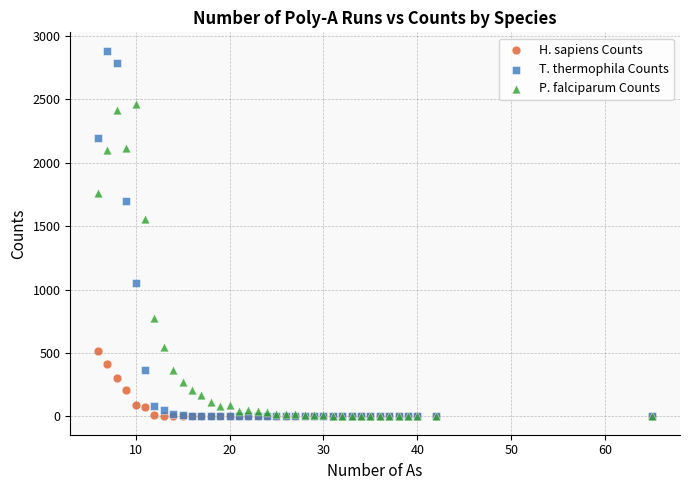

Which series has the largest Y range (max minus min)?

T. thermophila Counts